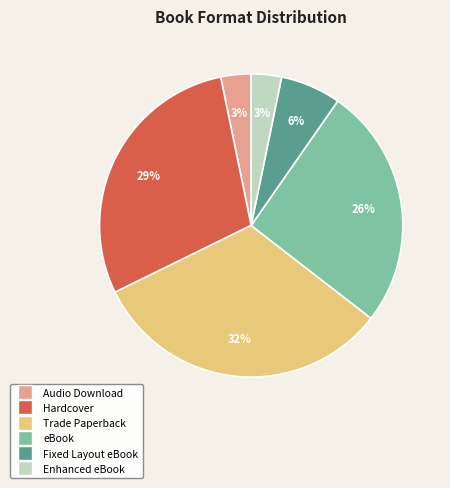

To the nearest percent, what is the average slice percentage?

17%